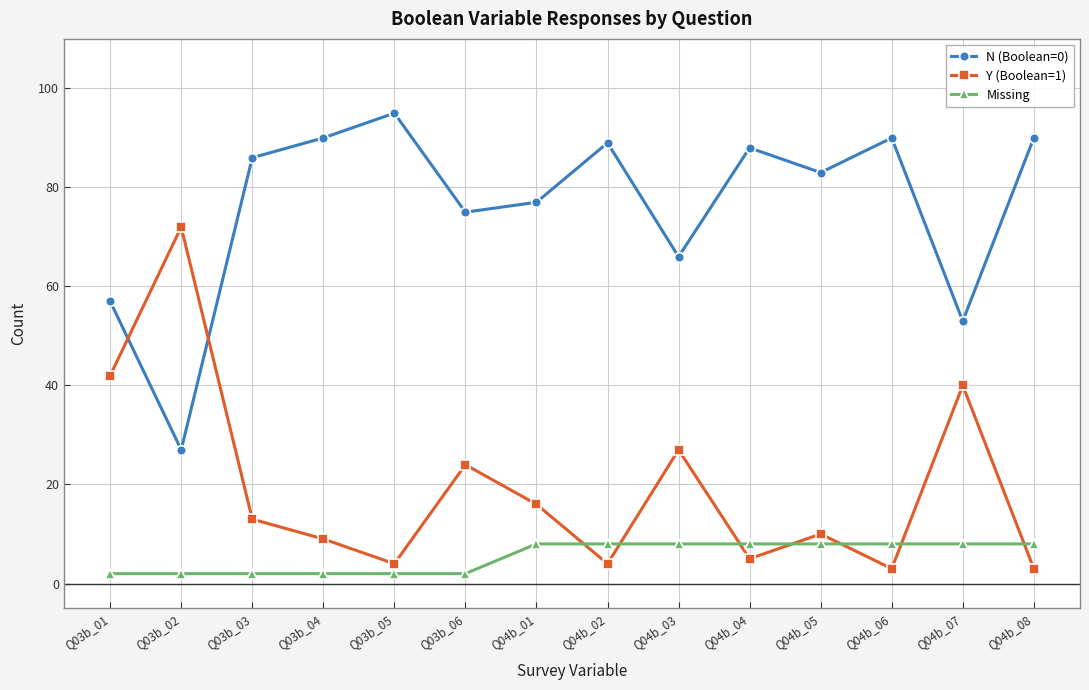

Is the value of Missing at Q04b_05 greater than the value of Y (Boolean=1) at Q04b_02?

Yes